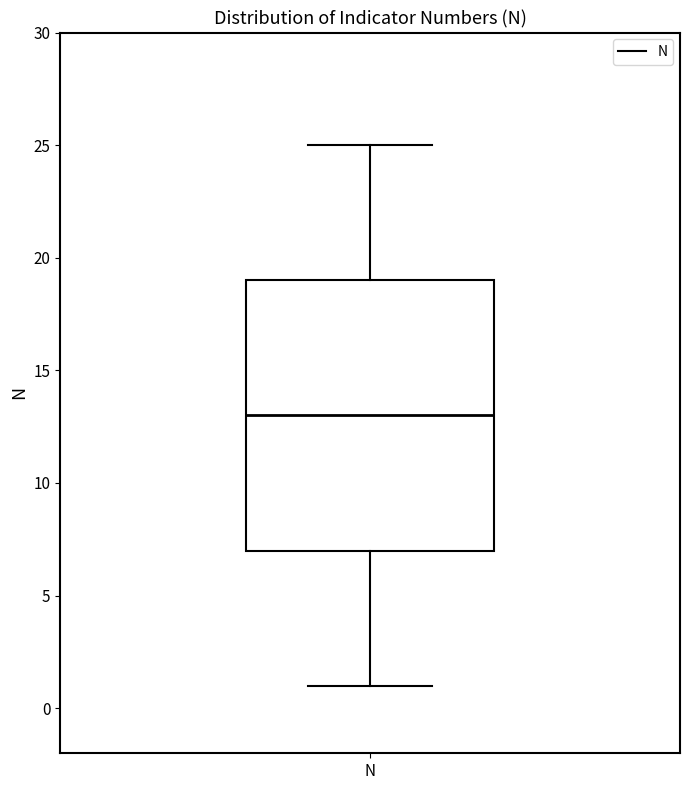

Read this box plot against the y-axis: the position of the median line, the range covered by the box, and the ends of both whiskers. The values are not printed on the chart, so give them approximately, as read against the axis.

median 13, box 7 to 19, whiskers 1 to 25